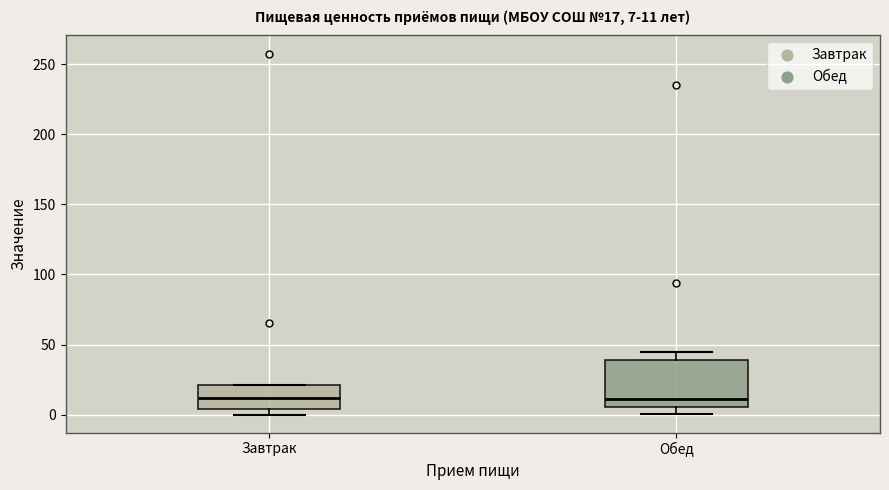

Comparing the boxes themselves (not the whiskers), which one is the tallest?

Обед